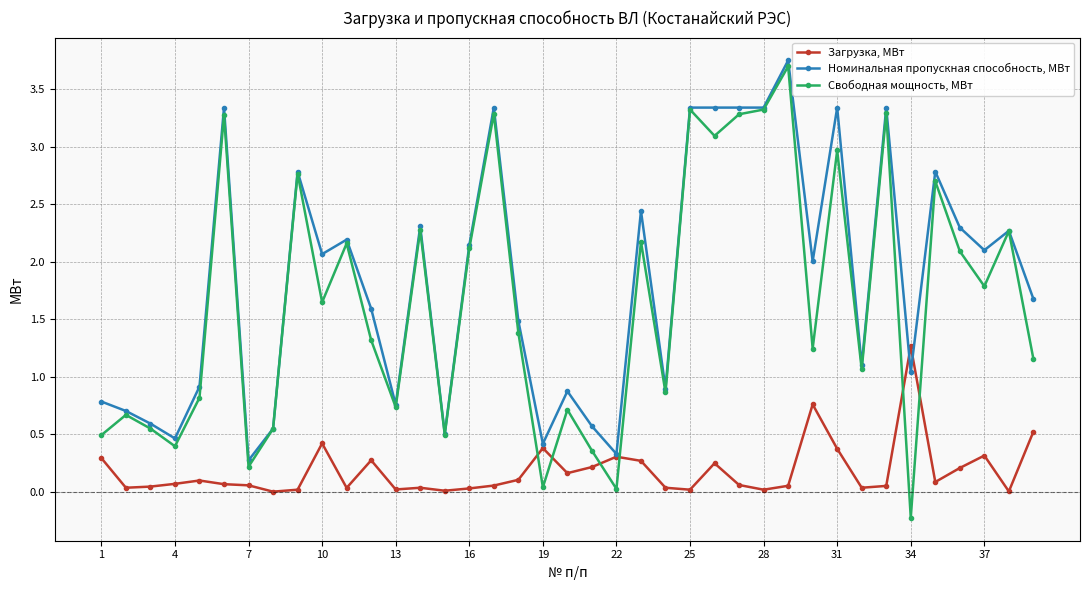

True or false: Свободная мощность, МВт and Загрузка, МВт cross at least once.

True